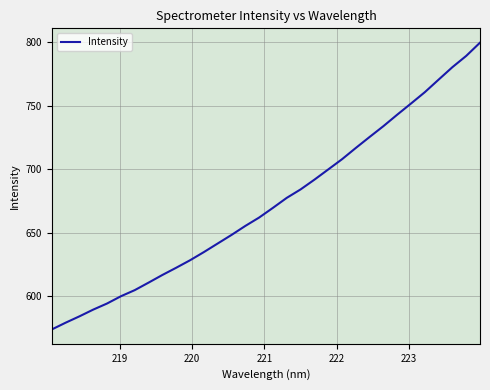

What is the maximum value shown in the chart?

799.5